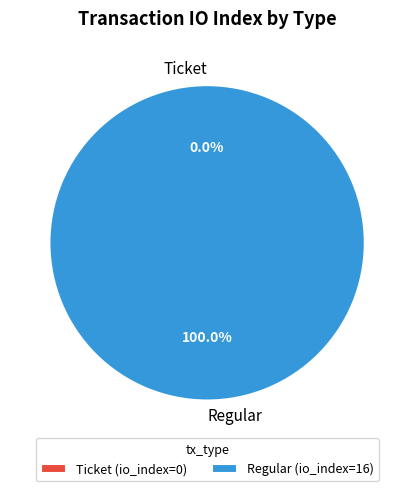

To the nearest percent, what is the difference between the Regular and Ticket slice percentages?

100%